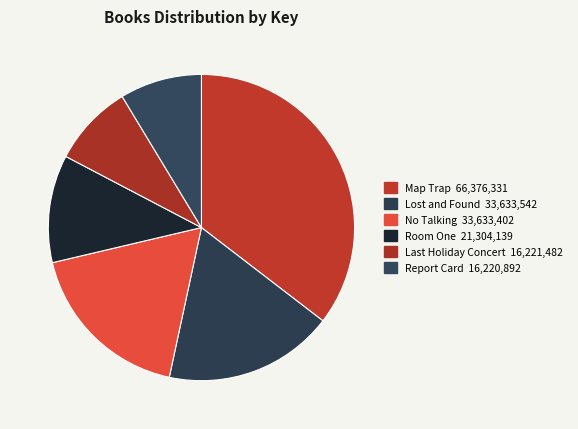

Is there any slice that represents more than half of the pie?

No